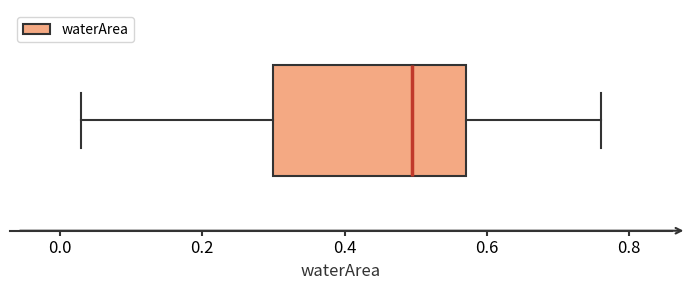

Transcribe this box plot: give where the median line is, the range the box spans, and where the two whiskers end, as read against the x-axis. The values are not printed on the chart, so give them approximately, as read against the axis.

median 0.50, box 0.30 to 0.58, whiskers 0.04 to 0.76